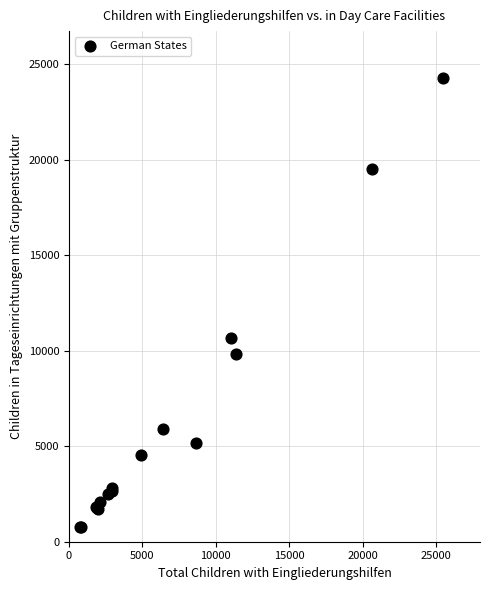

What Y value in the scatter plot is closest to 12530?

10667